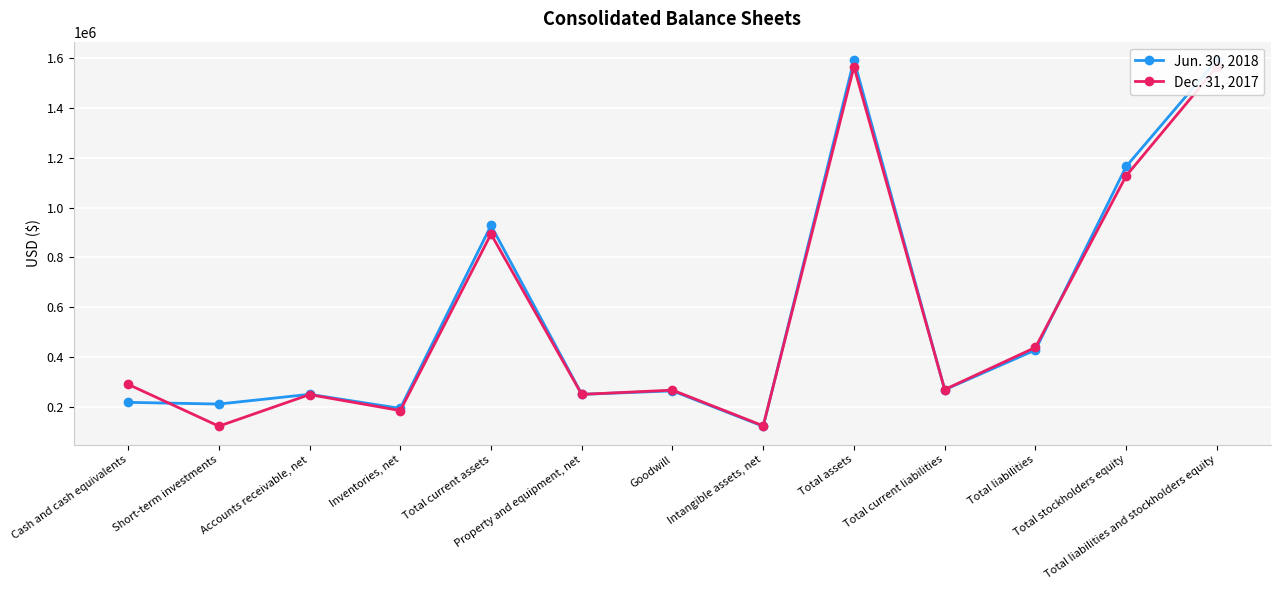

The value of Jun. 30, 2018 at Total assets is 1593739. True or false?

True